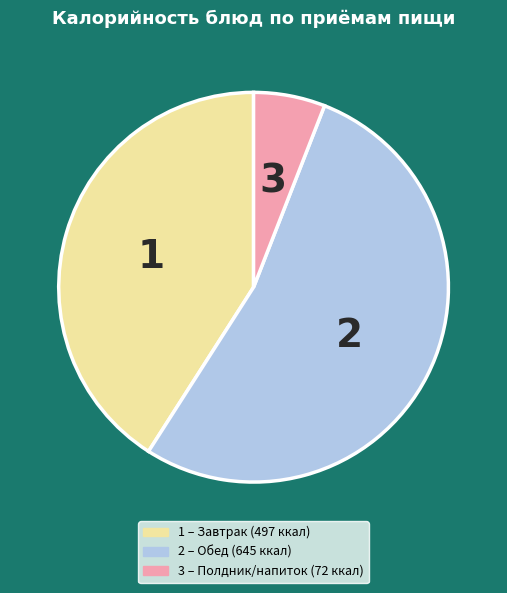

Count the number of slices in the pie.

3